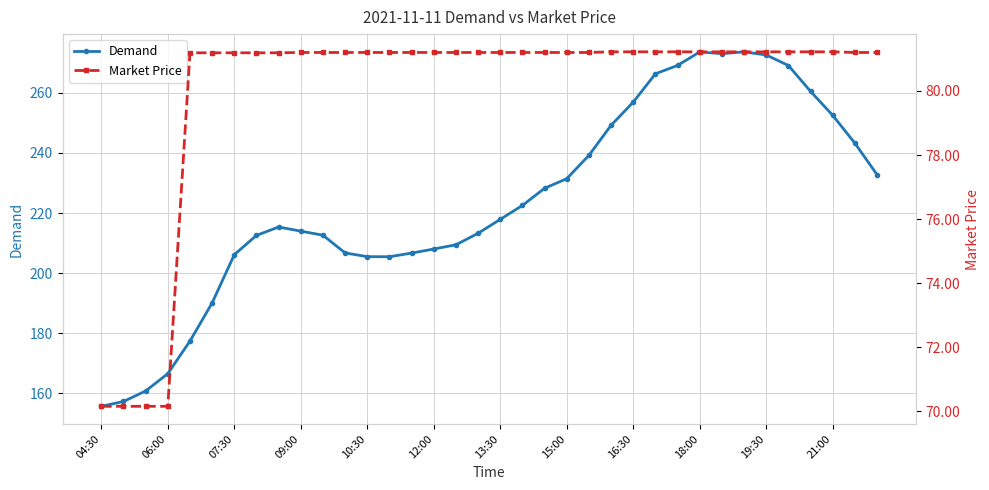

Which series has the largest range (max minus min)?

Demand